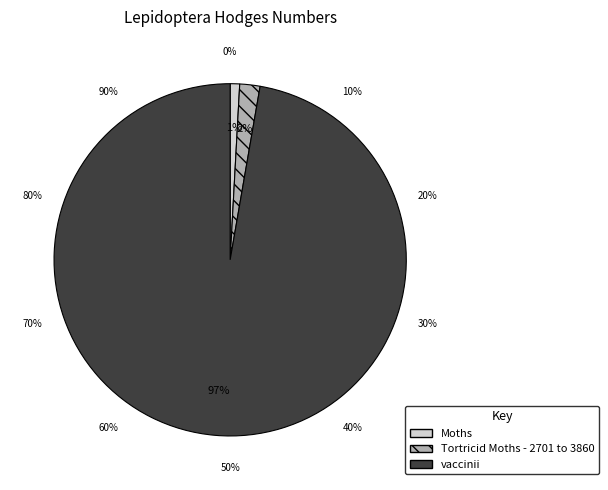

Which category accounts for the majority?

vaccinii